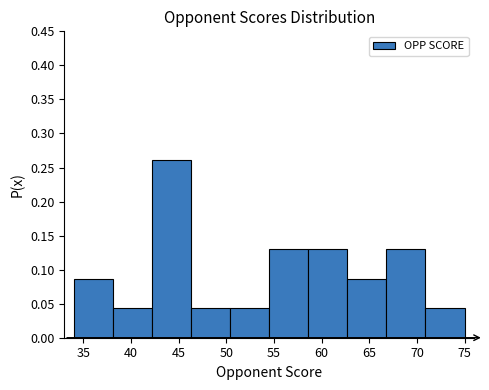

Reading left to right, list every bar in this chart as the range it spans on the x-axis followed by its height. Neither the bar edges nor the heights are printed on the chart, so give them approximately, as read against the axes.

34.0 to 38.1: 0.085
38.1 to 42.2: 0.045
42.2 to 46.3: 0.260
46.3 to 50.4: 0.045
50.4 to 54.5: 0.045
54.5 to 58.6: 0.130
58.6 to 62.7: 0.130
62.7 to 66.8: 0.085
66.8 to 70.9: 0.130
70.9 to 75.0: 0.045